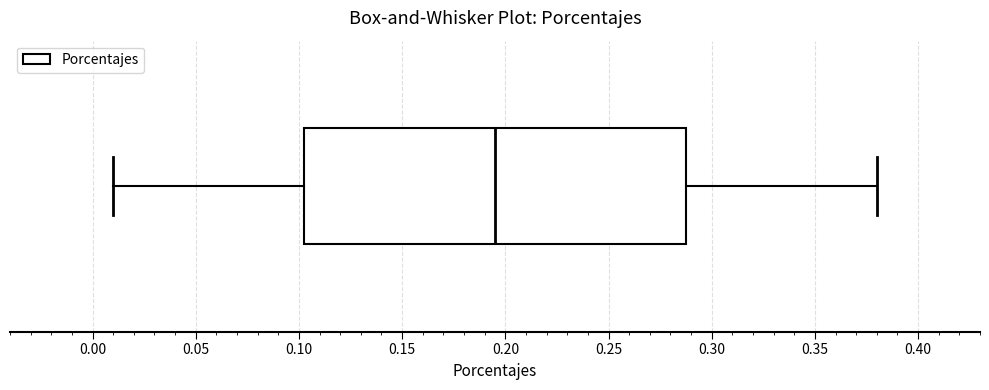

Read this box plot against the x-axis: the position of the median line, the range covered by the box, and the ends of both whiskers. The values are not printed on the chart, so give them approximately, as read against the axis.

median 0.195, box 0.105 to 0.290, whiskers 0.010 to 0.380